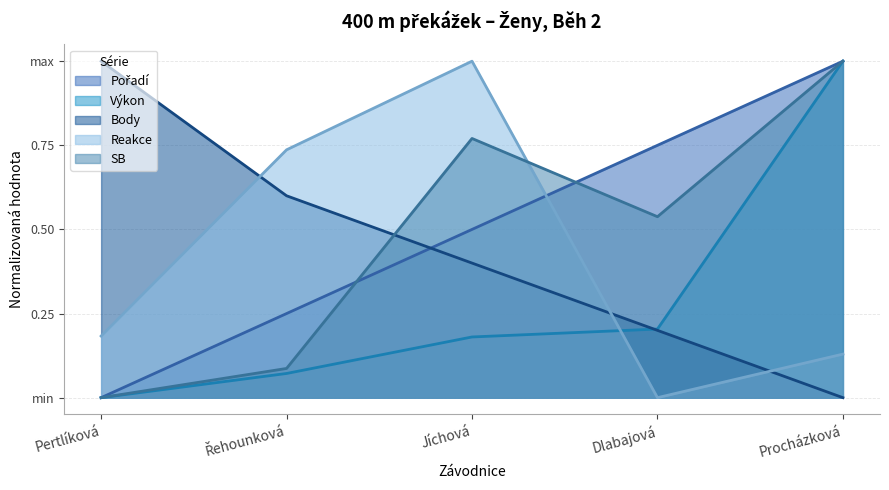

List the labels in order of SB value, smallest first.

Pertlíková, Řehounková, Dlabajová, Jíchová, Procházková